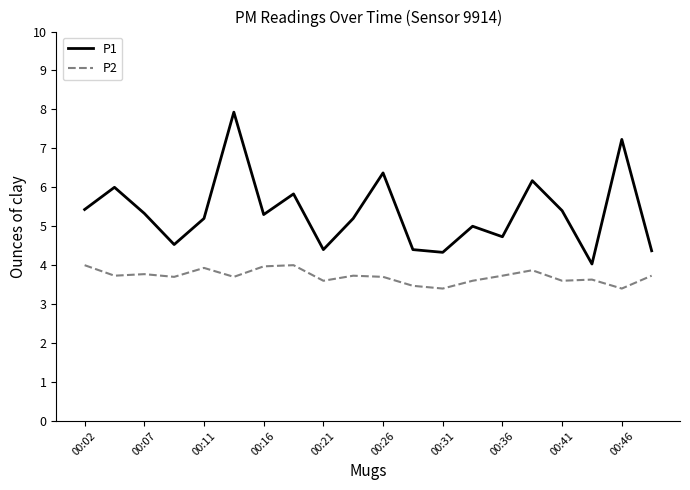

What is the smallest value displayed?

3.4